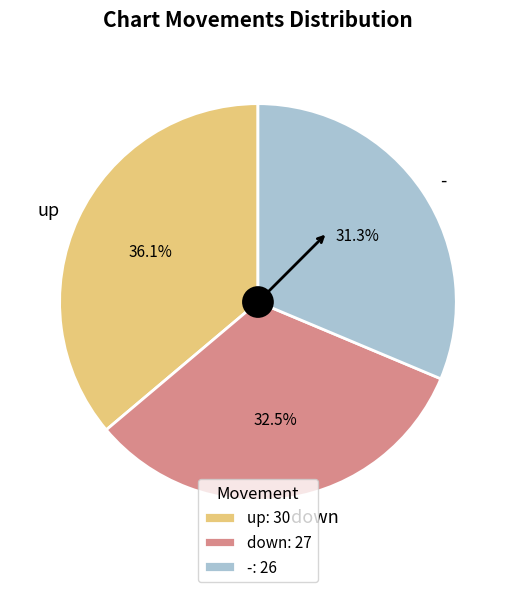

Is there any slice that represents more than half of the pie?

No